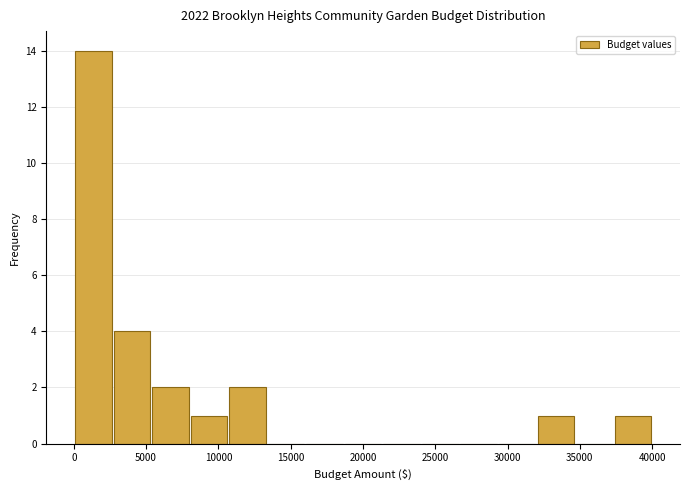

Which range on the x-axis has the tallest bar?

0 to 2500